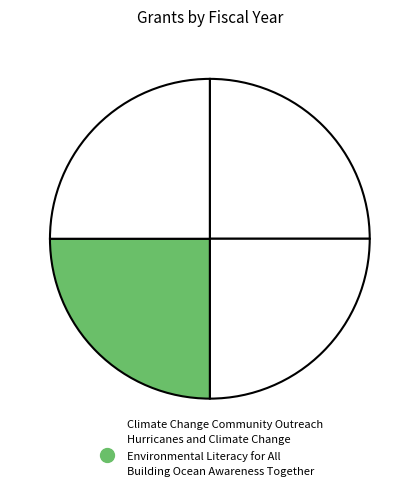

How many slices are in this pie chart?

4